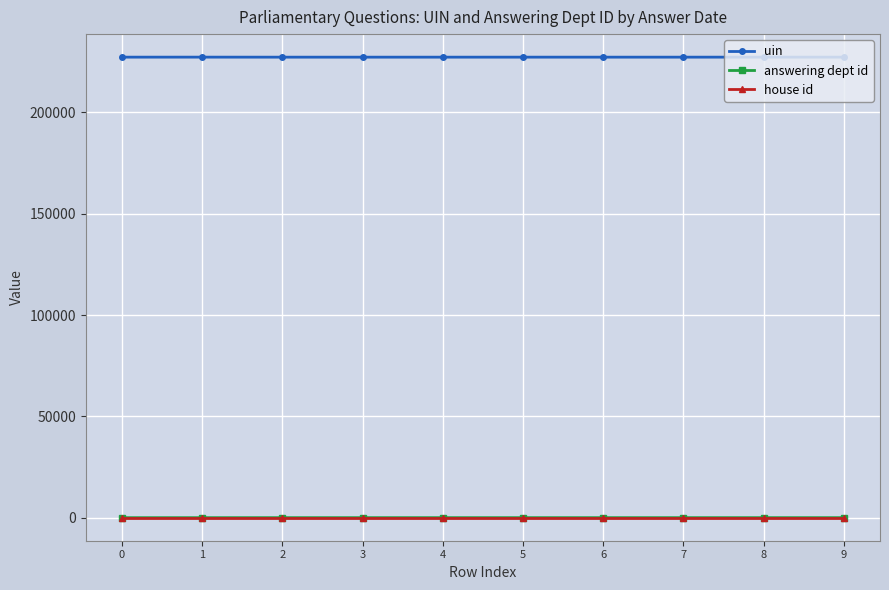

The answering dept id series shows 17 at 5. True or false?

True